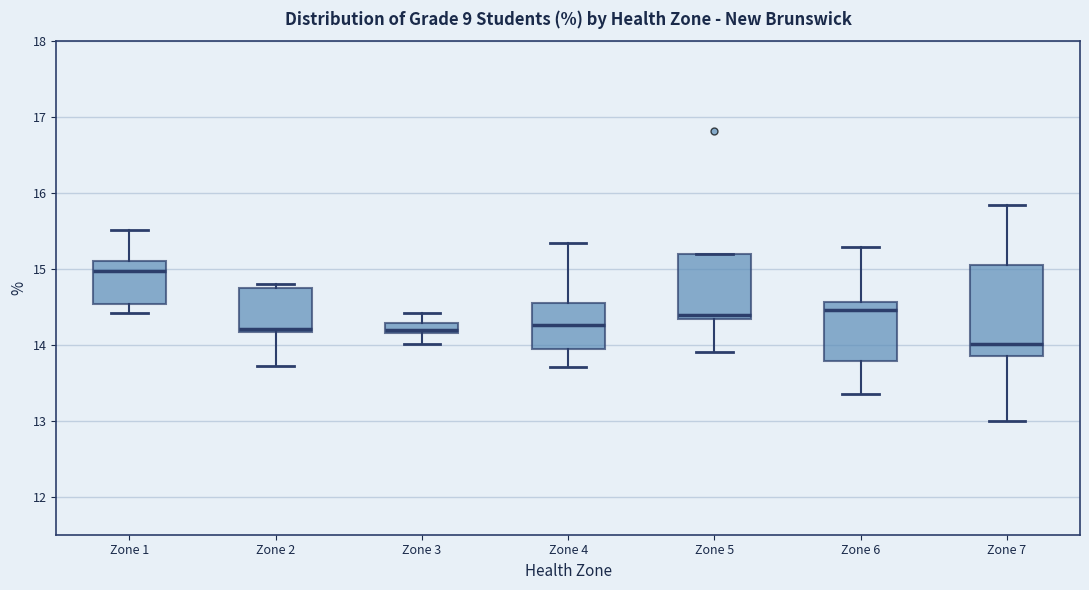

Which box is the tallest, from its lower edge to its upper edge?

Zone 7